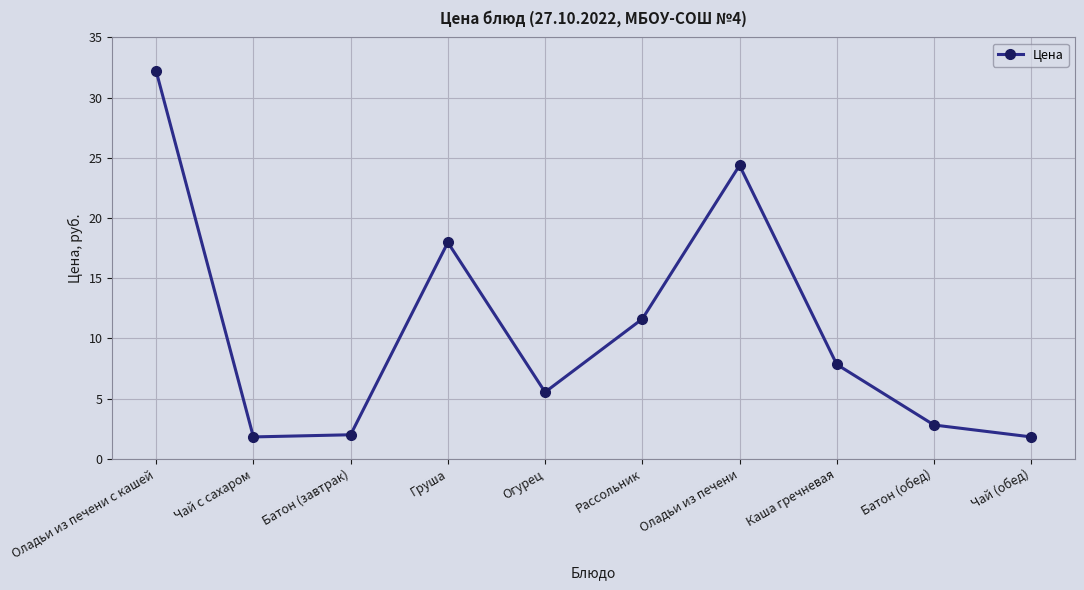

How many categories are shown in the chart?

10